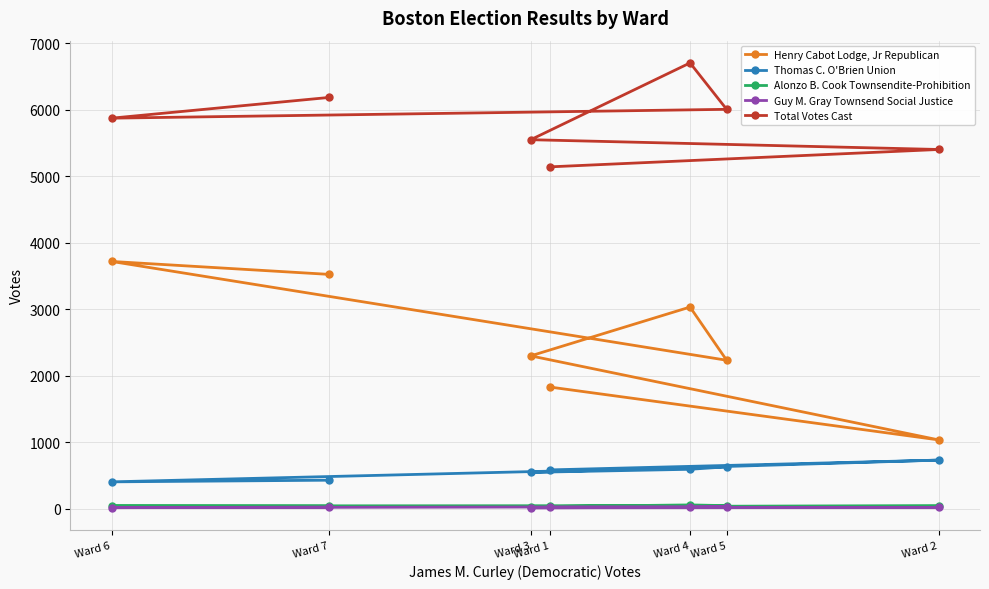

The value of Henry Cabot Lodge, Jr Republican at Ward 4 is 4885. True or false?

False